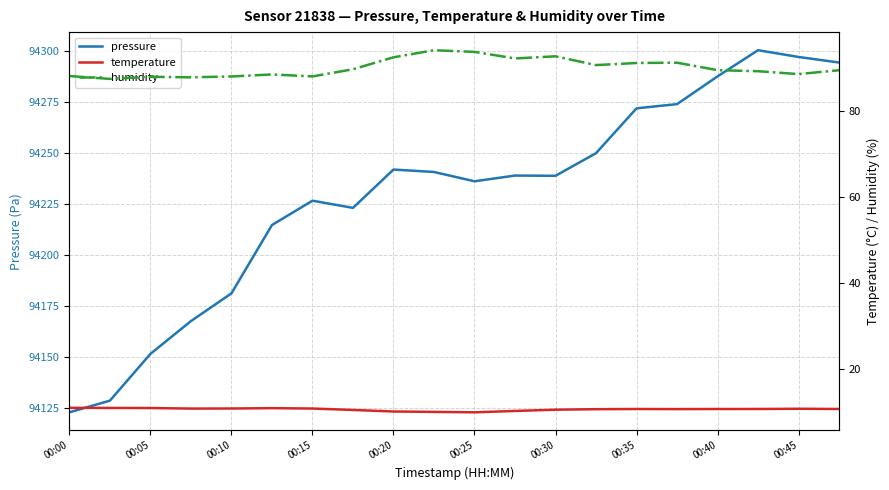

Does the chart have visible grid lines?

Yes